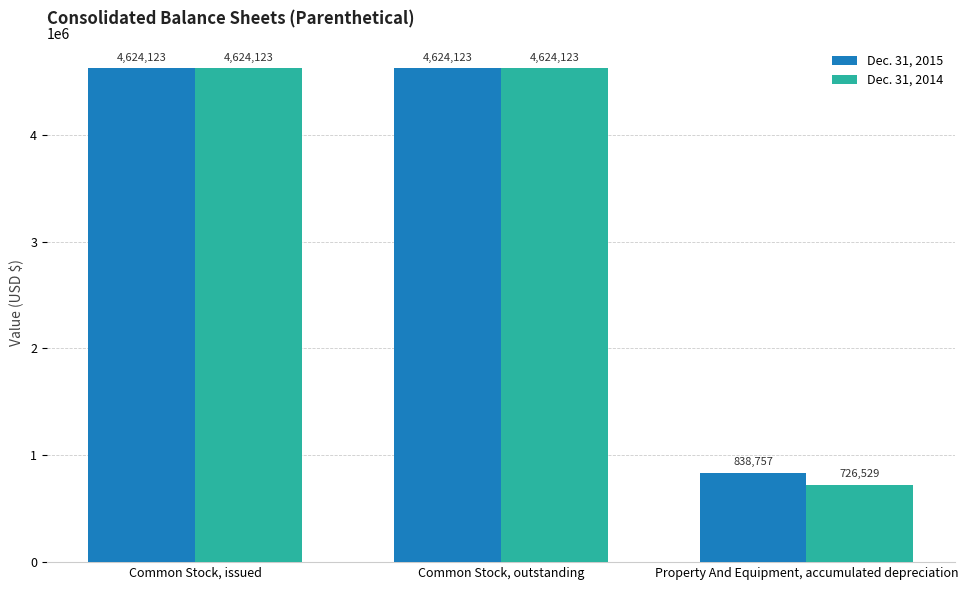

Does the chart contain stacked bars?

No